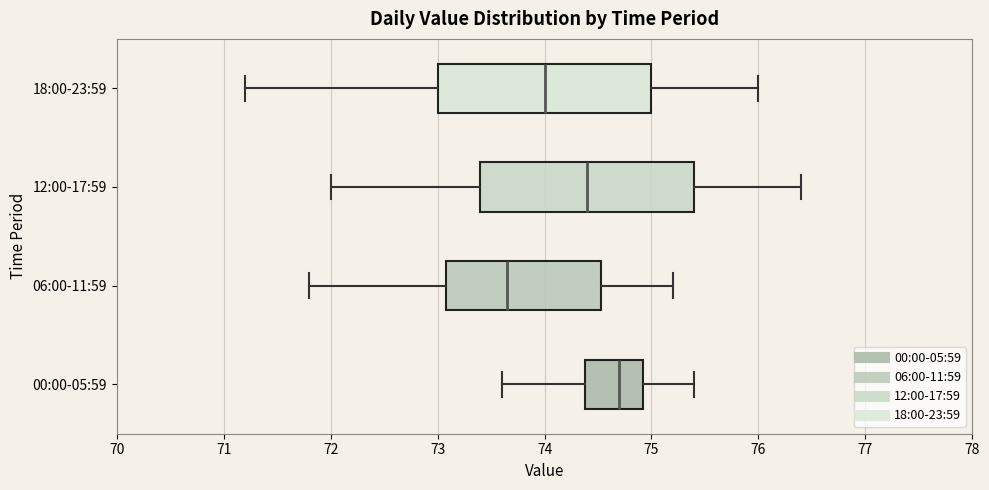

Reading bottom to top, read every box against the x-axis: the position of its median line, the range the box covers, and the ends of its whiskers. The values are not printed on the chart, so give them approximately, as read against the axis.

00:00-05:59: median 74.7, box 74.4 to 74.9, whiskers 73.6 to 75.4
06:00-11:59: median 73.7, box 73.1 to 74.5, whiskers 71.8 to 75.2
12:00-17:59: median 74.4, box 73.4 to 75.4, whiskers 72.0 to 76.4
18:00-23:59: median 74.0, box 73.0 to 75.0, whiskers 71.2 to 76.0